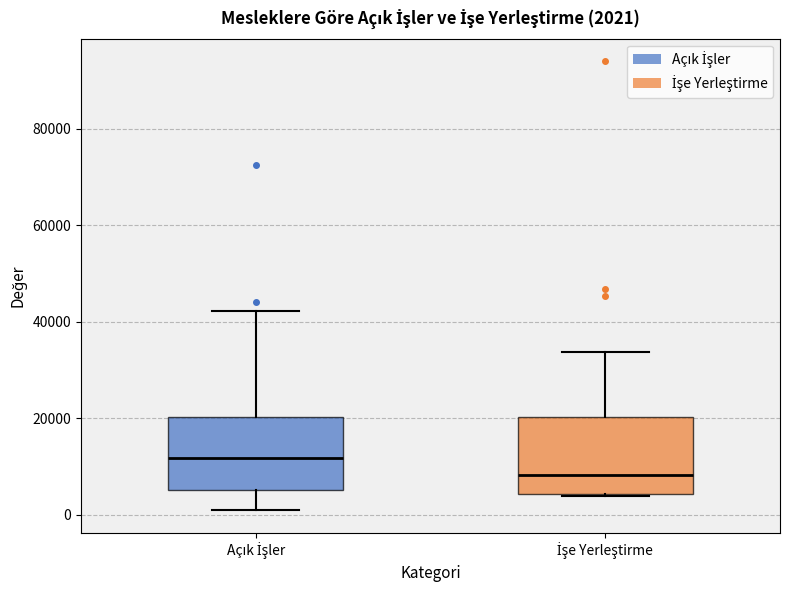

Which box has the highest median line?

Açık İşler